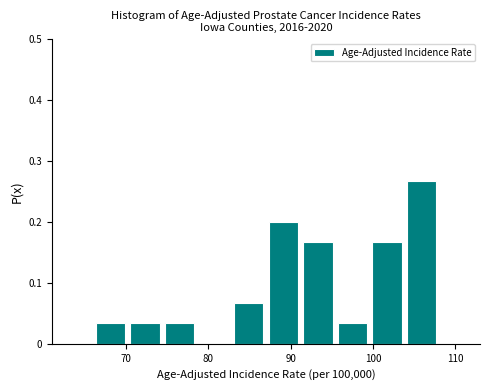

How tall is the bar that spans 95.4 to 99.6 on the x-axis? Neither the bar edges nor the heights are printed on the chart, so give them approximately, as read against the axes.

0.03